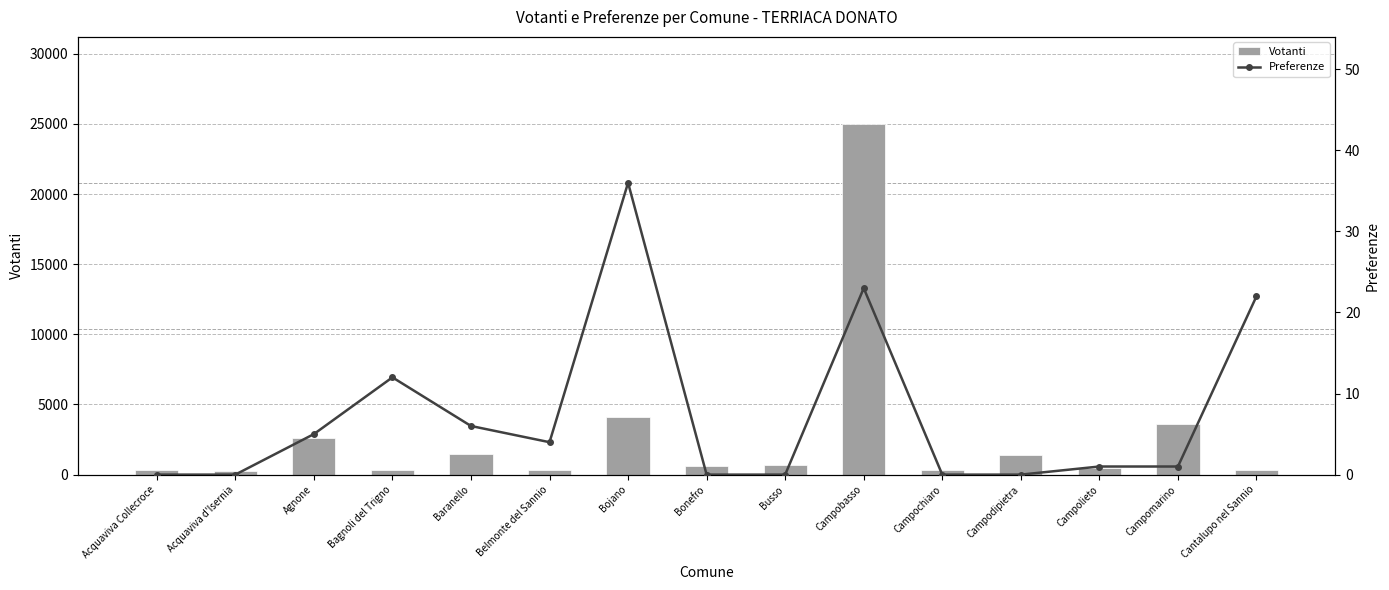

At which label does Votanti reach its minimum?

Acquaviva d'Isernia